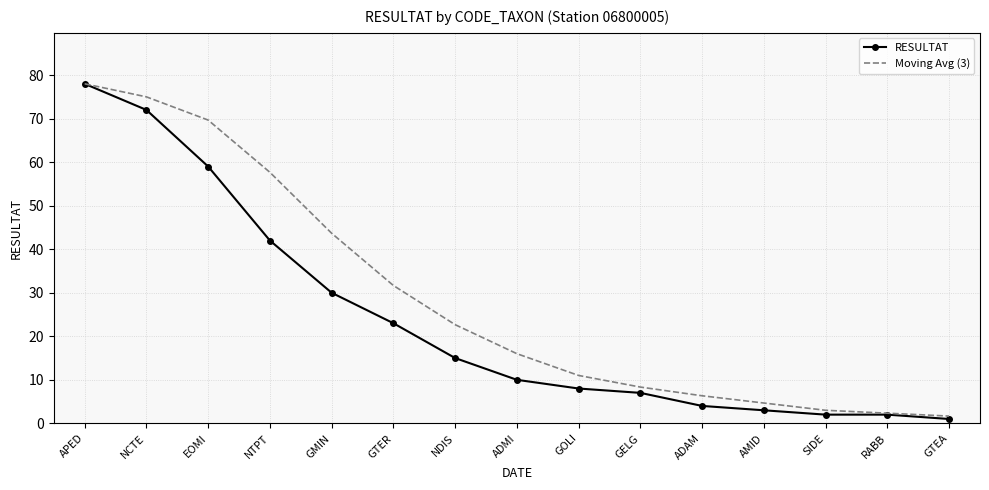

What position from the right is EOMI?

13